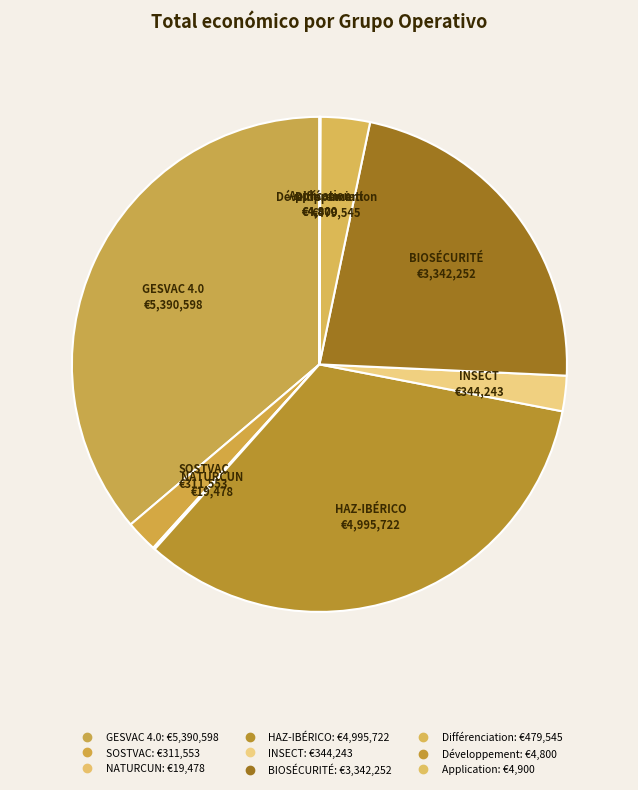

Is Différenciation the majority of the pie?

No